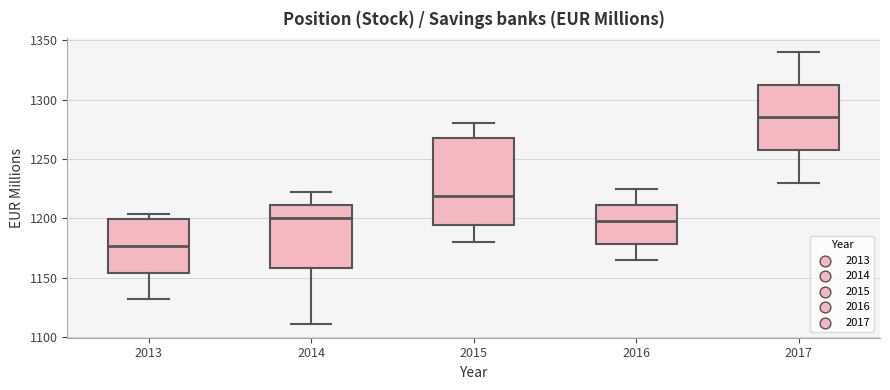

Which box is the tallest, from its lower edge to its upper edge?

2015